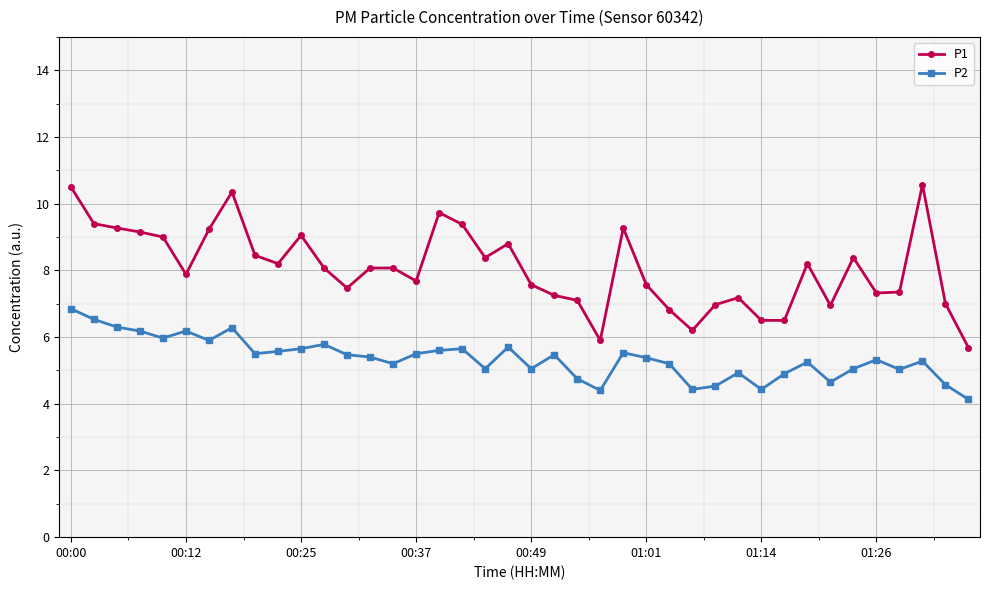

What is the average value of the P2 series?

5.4